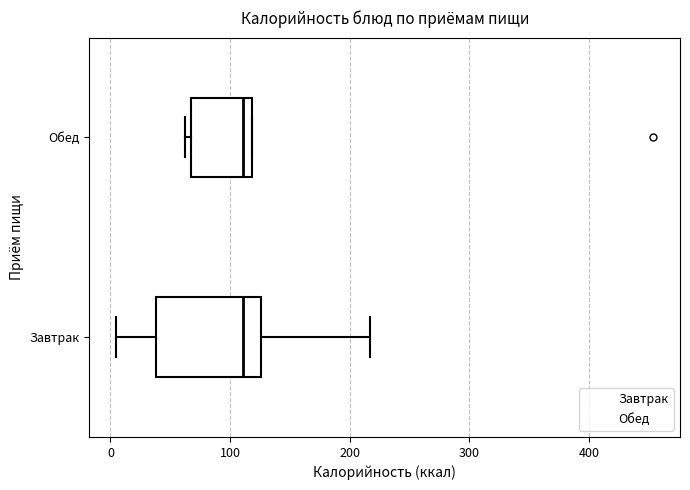

Comparing the boxes themselves (not the whiskers), which one is the widest?

Завтрак